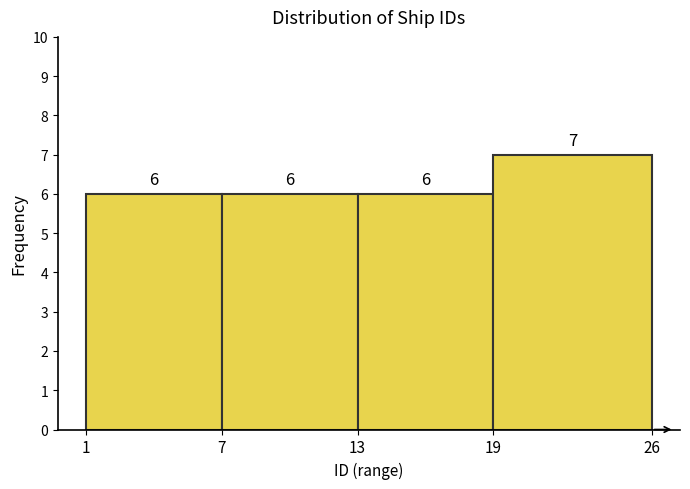

Reading left to right, transcribe this chart: for each bar, give the range it covers on the x-axis and its height.

1 to 7: 6
7 to 13: 6
13 to 19: 6
19 to 26: 7